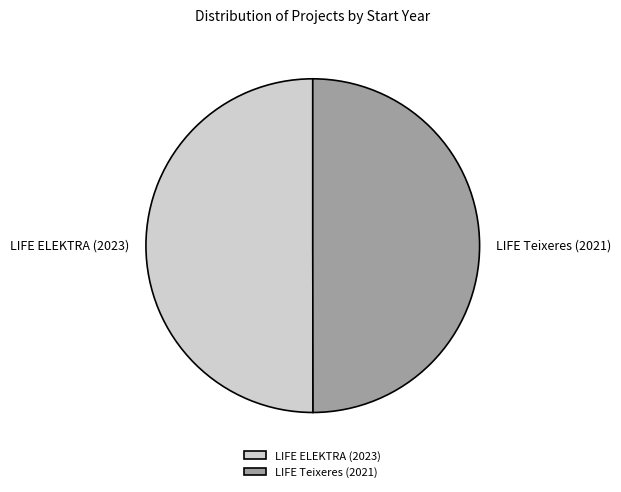

Is it true that LIFE ELEKTRA (2023) is 50% of the pie?

True